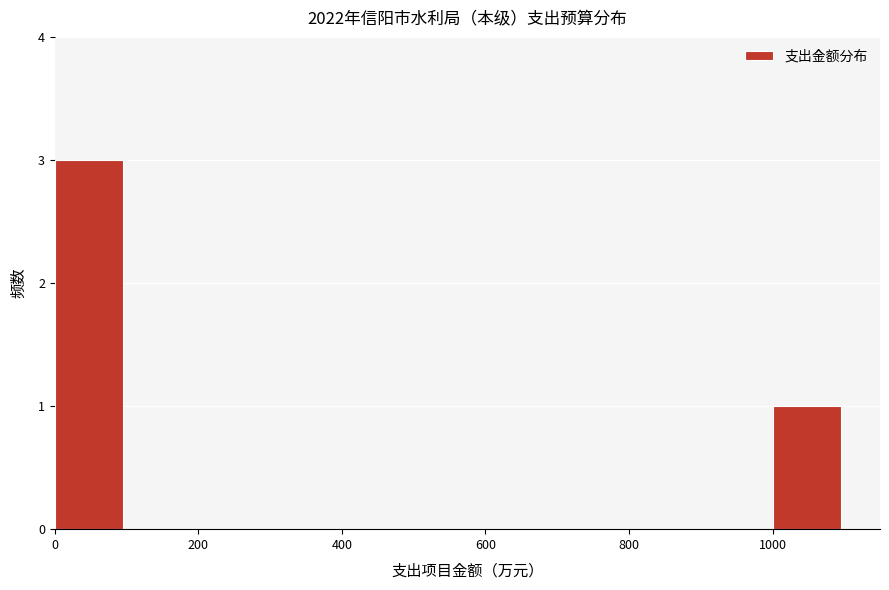

Reading left to right, list every bar in this chart as the range it spans on the x-axis followed by its height. The values are not printed on the chart, so give them approximately, as read against the axis.

0 to 100: 3
100 to 200: 0
200 to 300: 0
300 to 400: 0
400 to 500: 0
500 to 600: 0
600 to 700: 0
700 to 800: 0
800 to 900: 0
900 to 1000: 0
1000 to 1100: 1